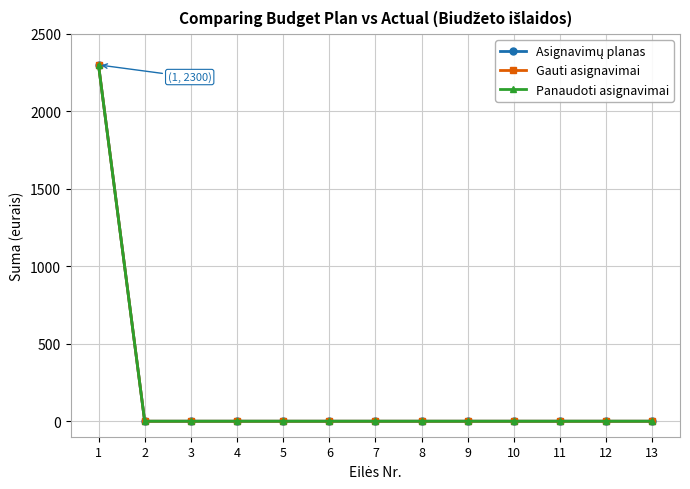

True or false: Panaudoti asignavimai and Asignavimų planas cross at least once.

False